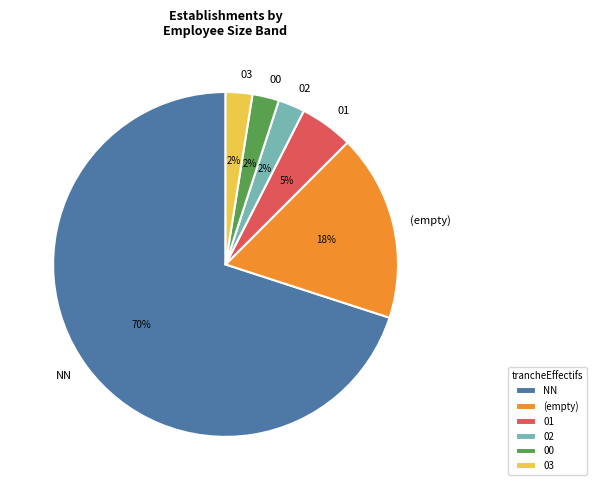

To the nearest percent, what is the difference between the 01 and 02 slice percentages?

2%